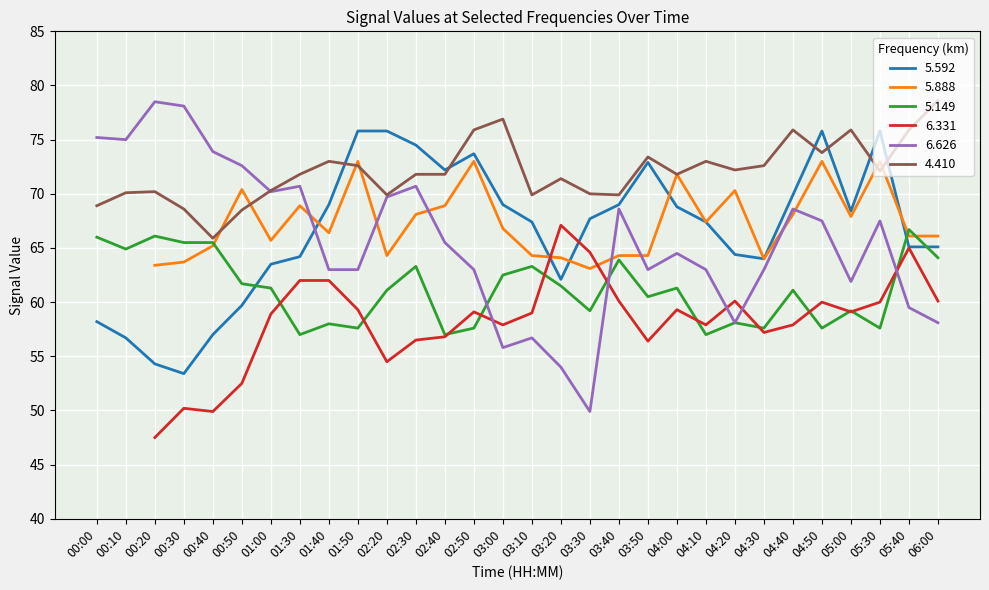

Where does the   6.626 series first go above 65?

00:00